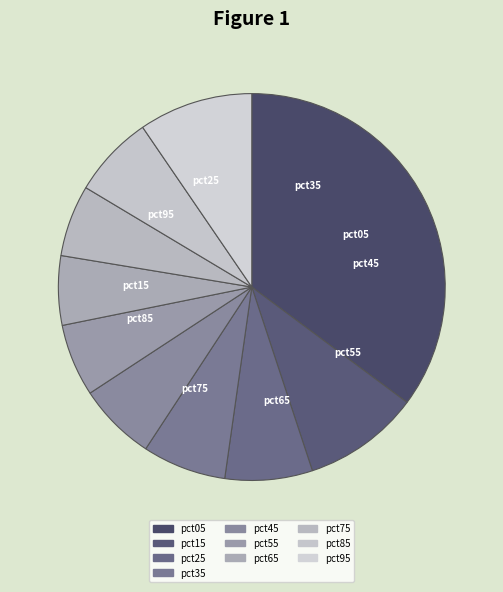

Is it true that pct25 is 7% of the pie?

True